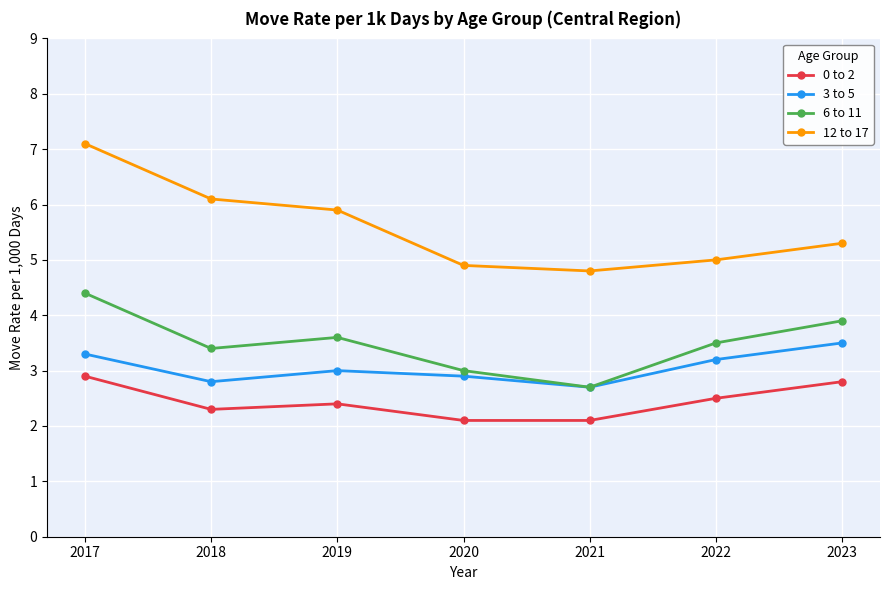

At which category is the sum across all series the highest?

2017